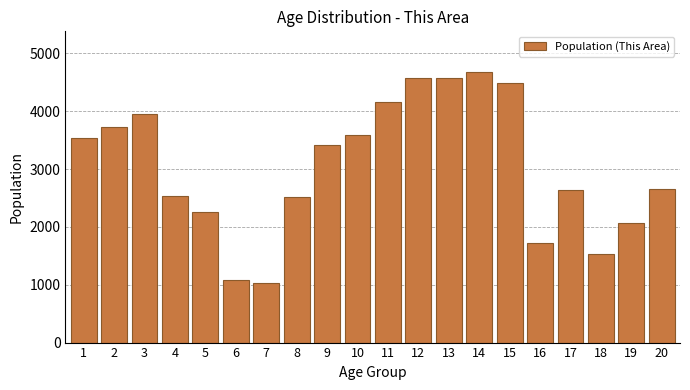

Which has a higher value, 15 or 2?

15